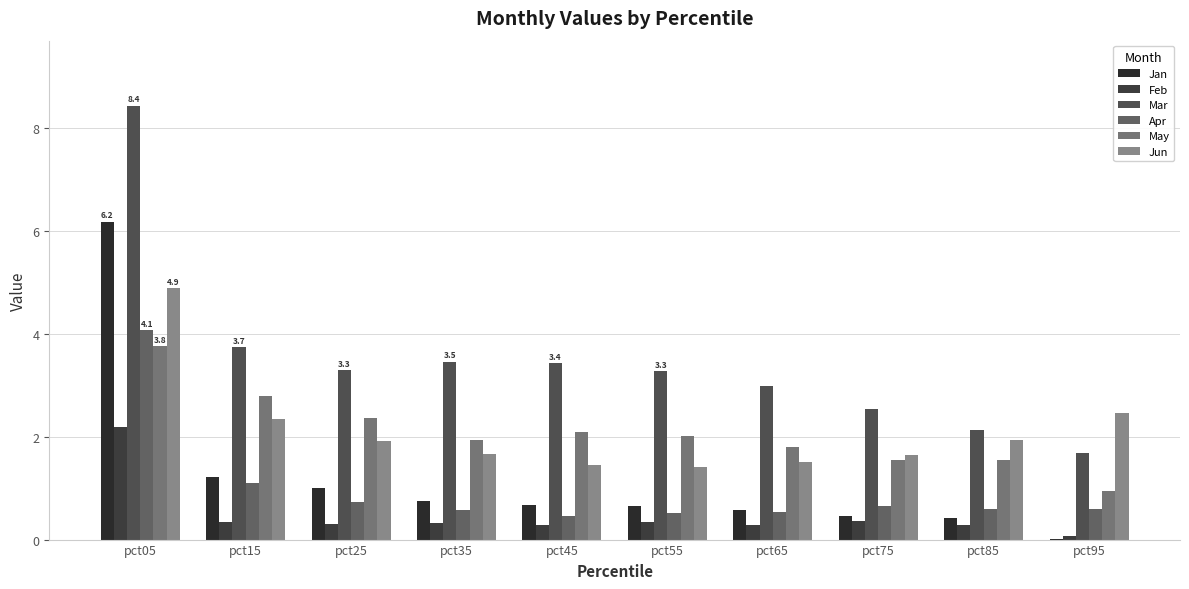

Count the number of categories in the chart.

10